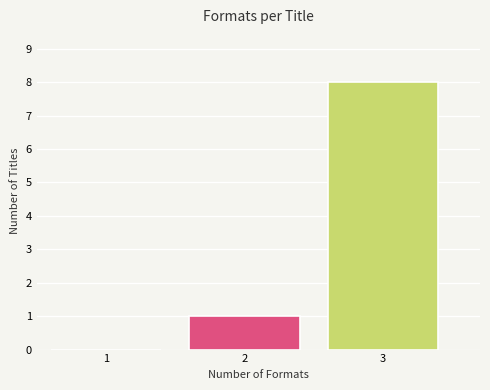

Reading right to left, extract all data points from this chart.

3=8	2=1	1=0